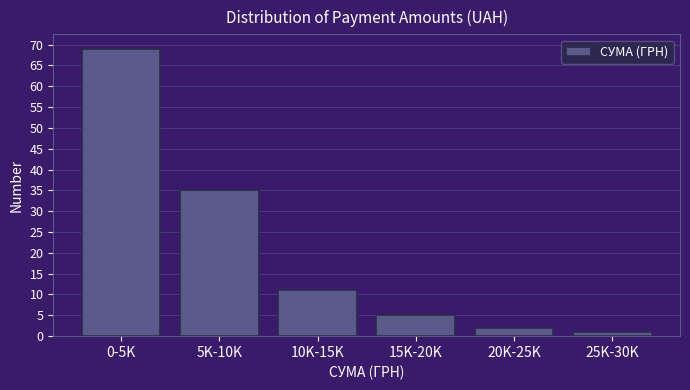

Reading right to left, what are all the values shown in this chart?

25K-30K=1	20K-25K=2	15K-20K=5	10K-15K=11	5K-10K=35	0-5K=69